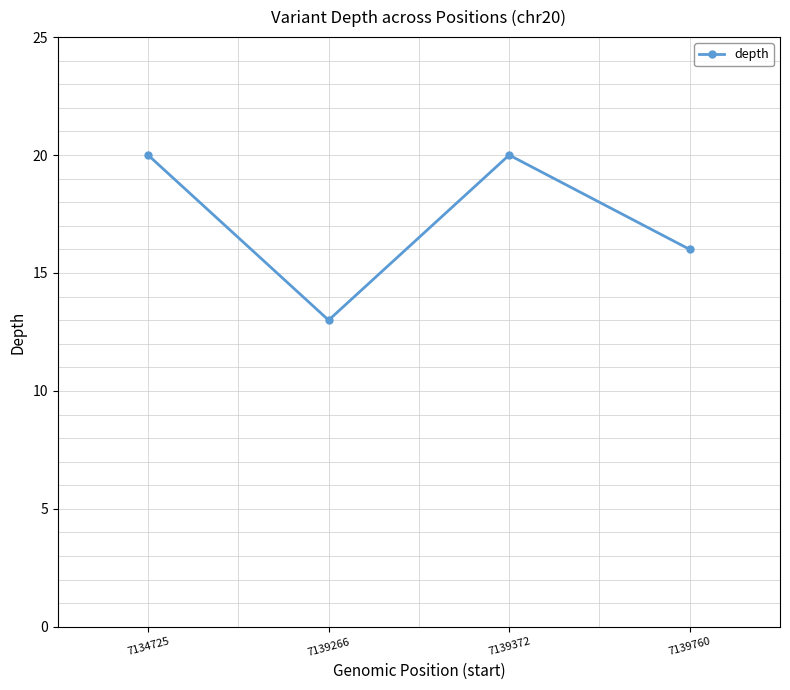

Reading left to right, extract all data points from this chart.

7134725=20	7139266=13	7139372=20	7139760=16